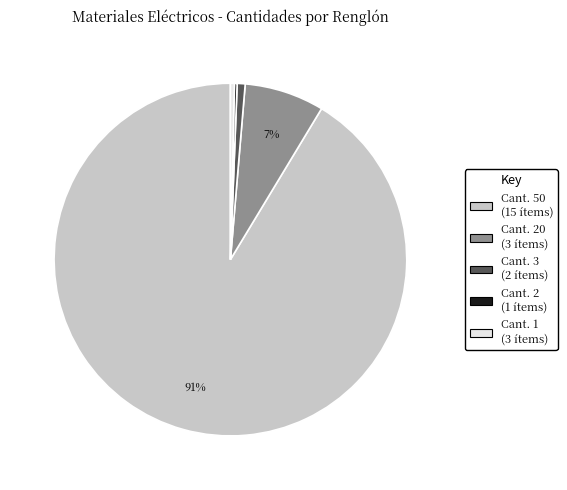

To the nearest percent, what is the average slice percentage?

20%